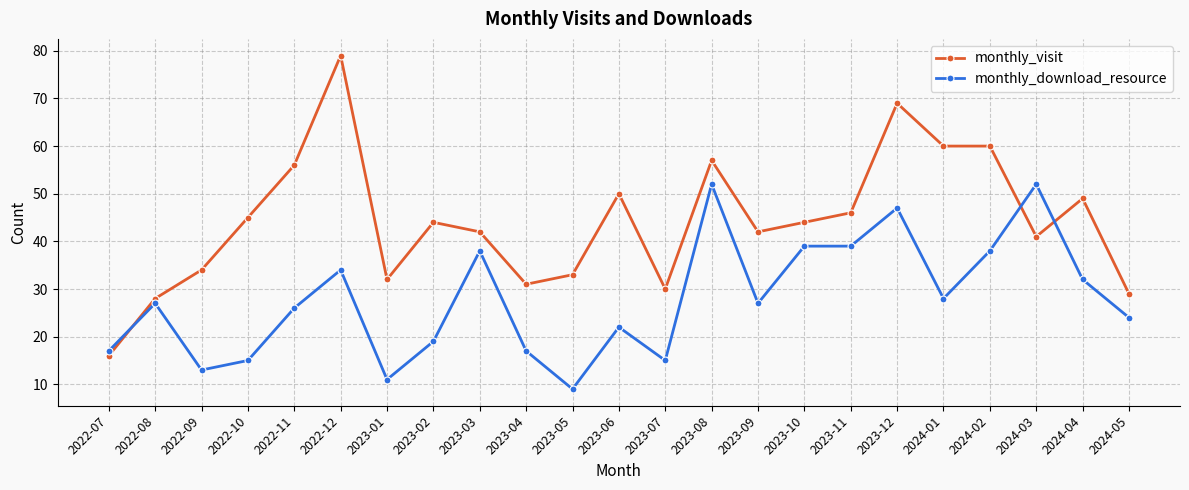

Where is the first local minimum for monthly_download_resource?

2022-09